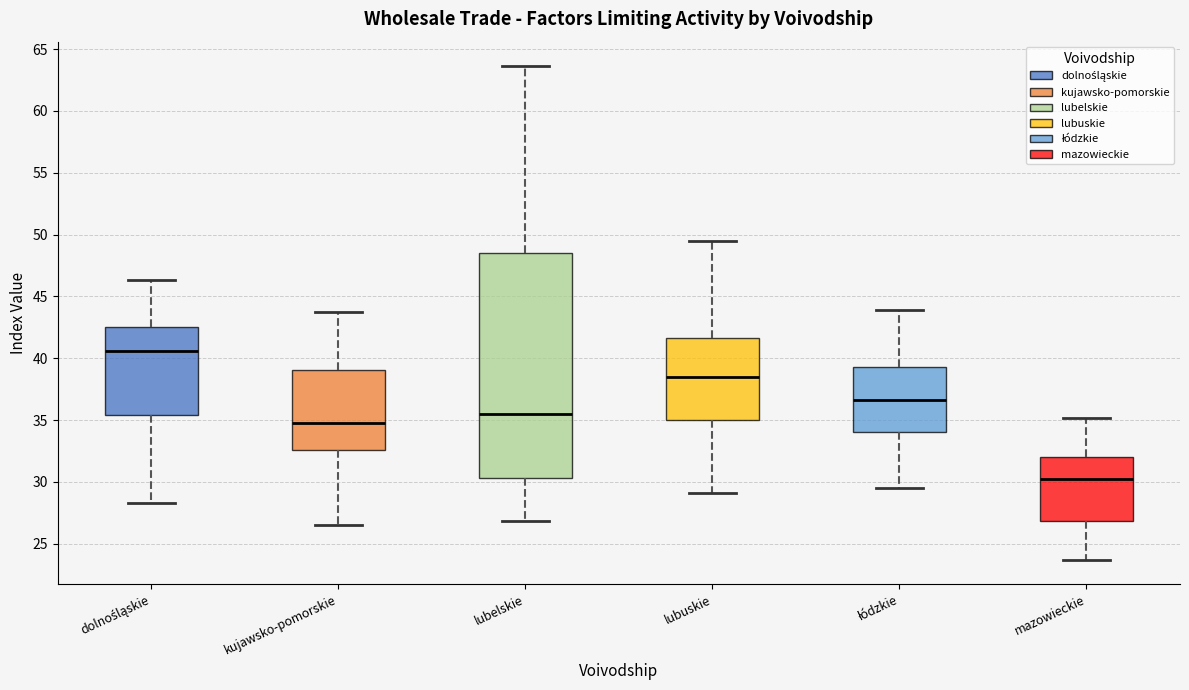

Which box's median line is the highest?

dolnośląskie